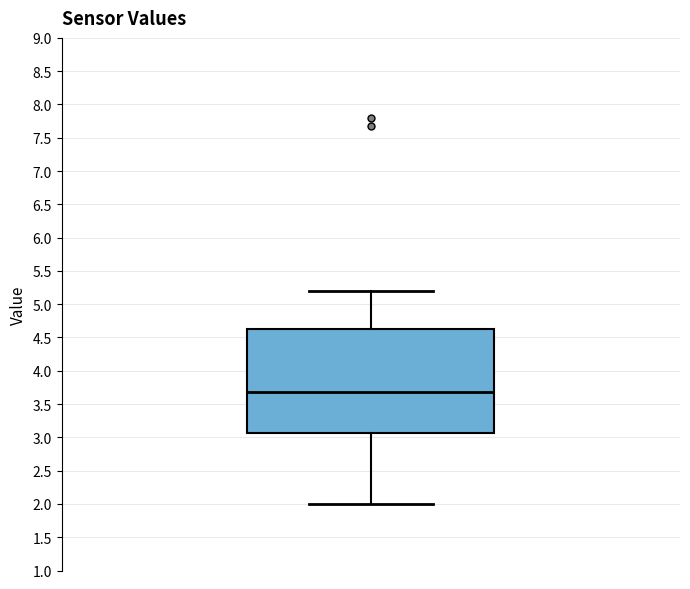

Transcribe this box plot: give where the median line is, the range the box spans, and where the two whiskers end, as read against the y-axis. The values are not printed on the chart, so give them approximately, as read against the axis.

median 3.70, box 3.05 to 4.65, whiskers 2.00 to 5.20